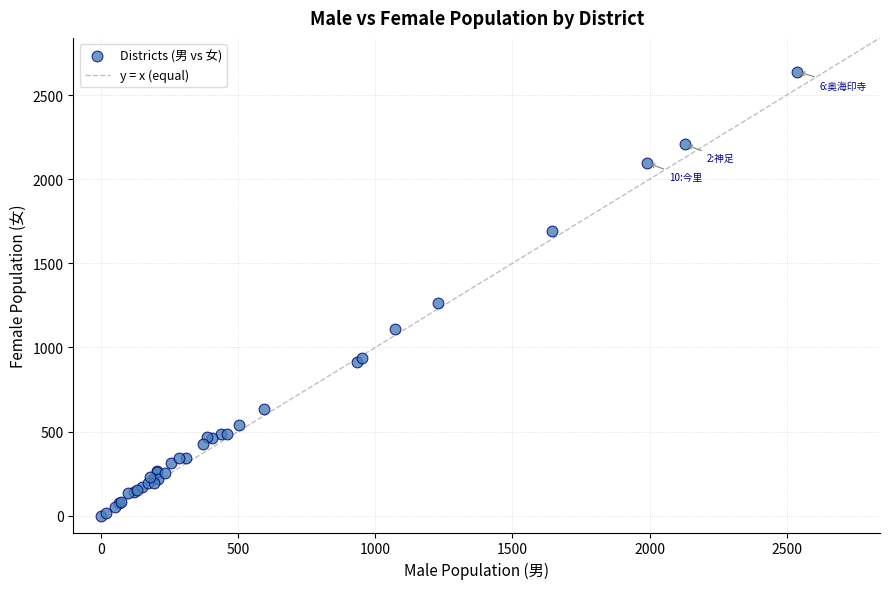

What Y value in the scatter plot is closest to 1320?

1267